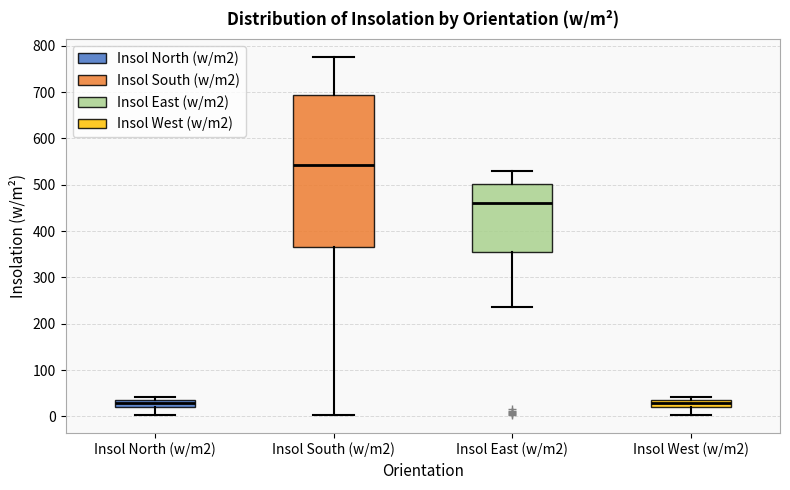

Reading left to right, read every box against the y-axis: the position of its median line, the range the box covers, and the ends of its whiskers. The values are not printed on the chart, so give them approximately, as read against the axis.

Insol North (w/m2): median 30, box 20 to 40, whiskers 0 to 40 (just above the box's upper edge)
Insol South (w/m2): median 540, box 370 to 690, whiskers 0 to 780
Insol East (w/m2): median 460, box 350 to 500, whiskers 240 to 530
Insol West (w/m2): median 30, box 20 to 40, whiskers 0 to 40 (just above the box's upper edge)